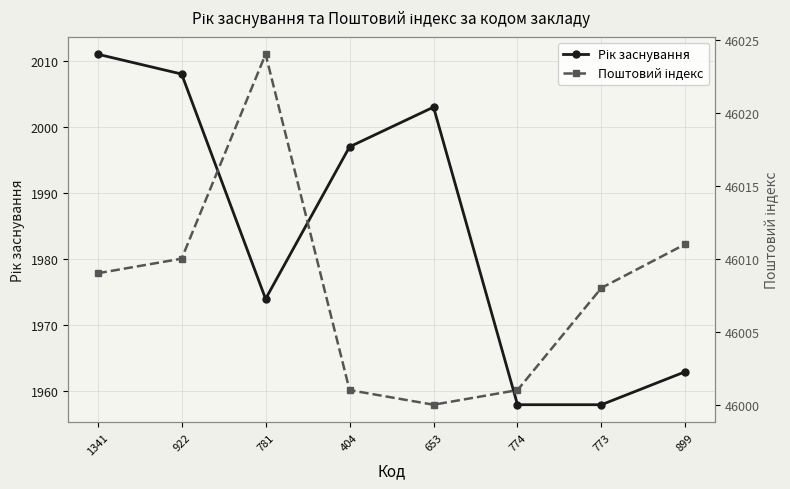

Which category has the highest value in the Поштовий індекс series?

781